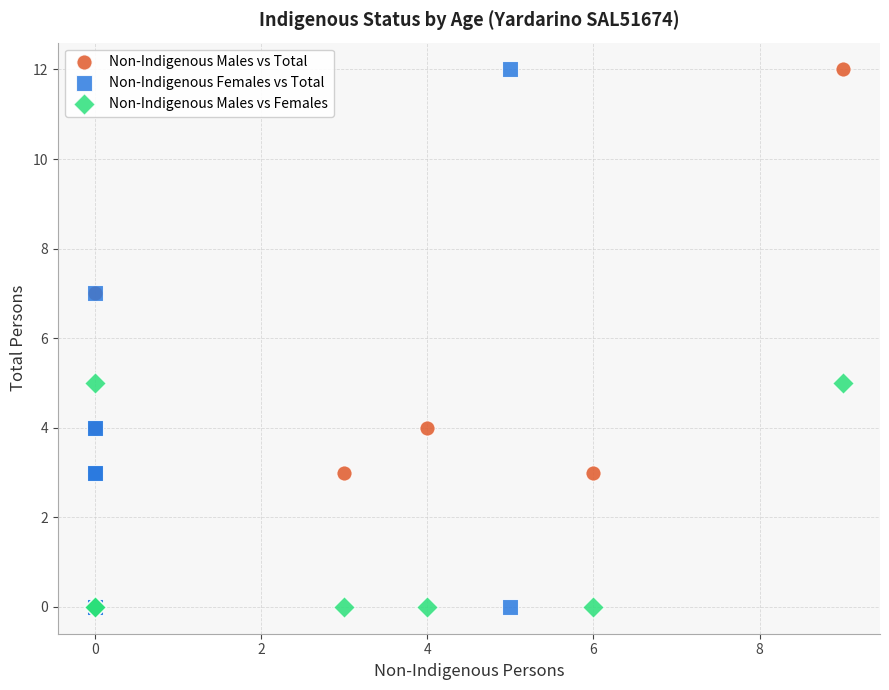

What are all the series names shown in the legend?

Non-Indigenous Males vs Total, Non-Indigenous Females vs Total, Non-Indigenous Males vs Females